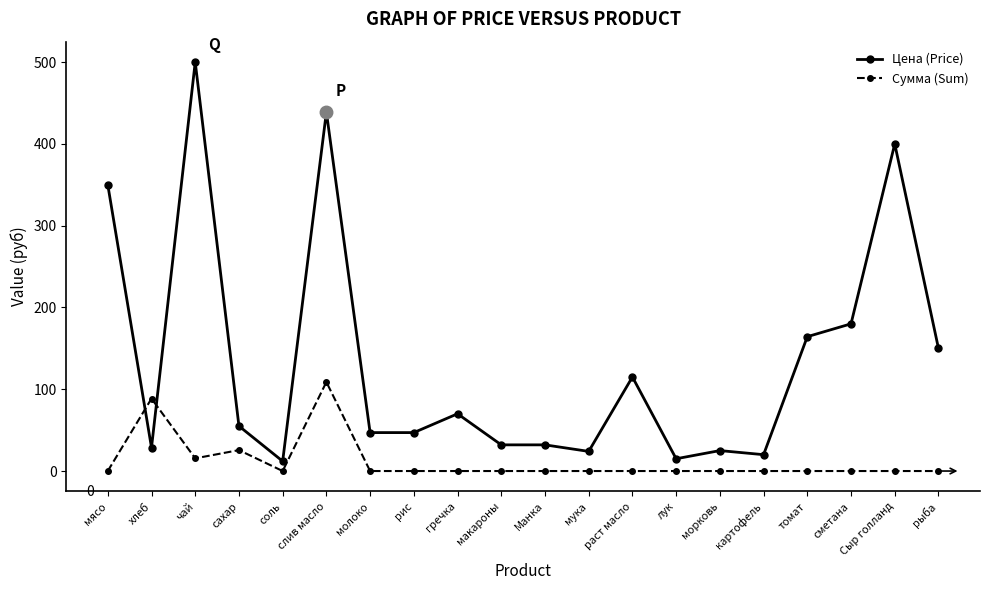

Where is the first local minimum for Сумма (Sum)?

чай